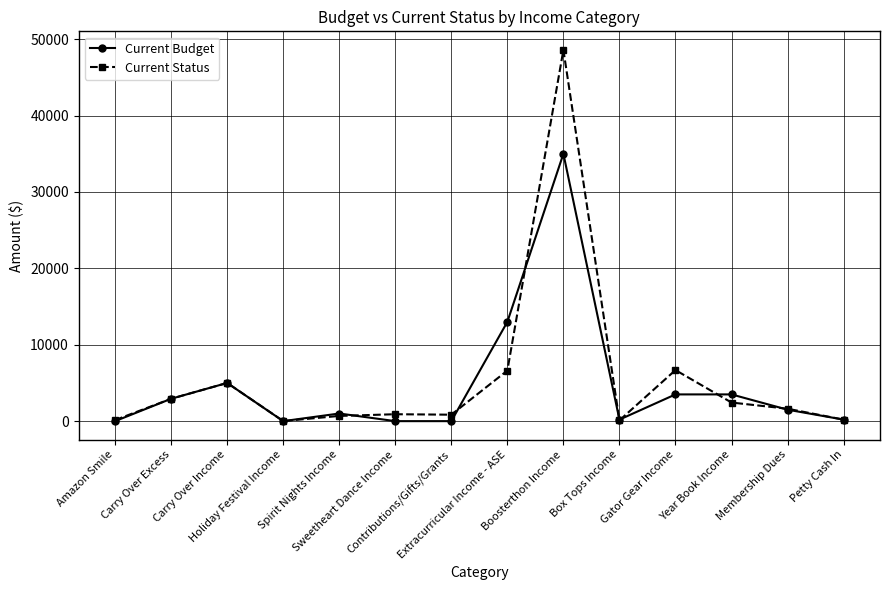

Which series changed the most between Spirit Nights Income and Gator Gear Income?

Current Status